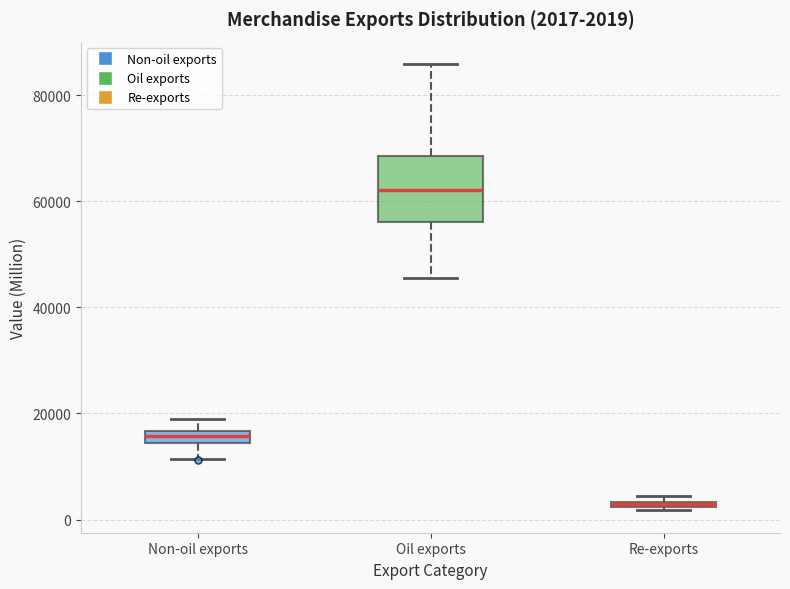

Comparing the boxes themselves (not the whiskers), which one is the tallest?

Oil exports